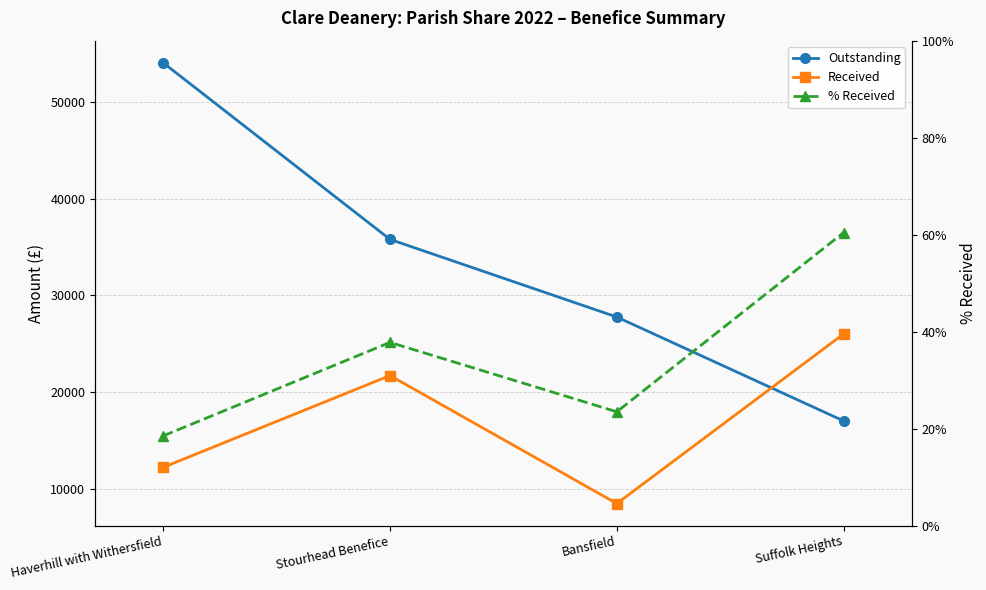

Which series ends up on top after the final intersection of Received and Outstanding?

Received